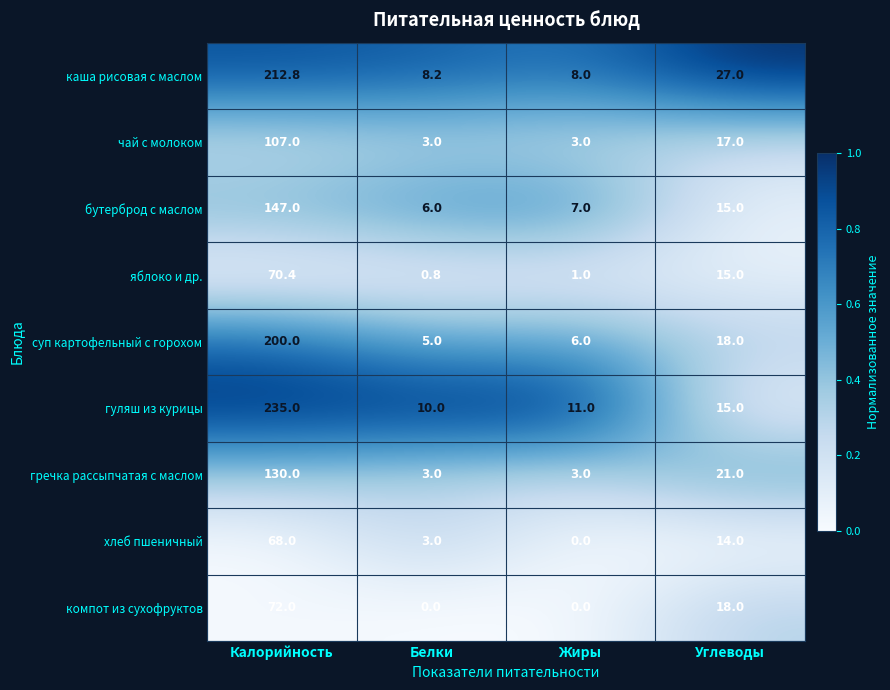

Read the суп картофельный с горохом value at Углеводы.

18.0